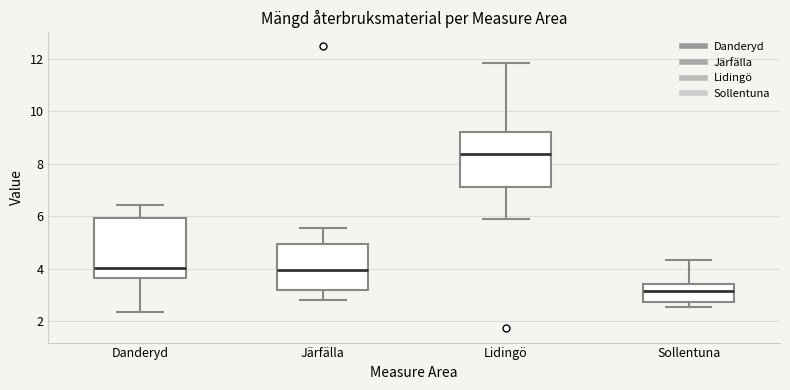

Which box has the highest median line?

Lidingö